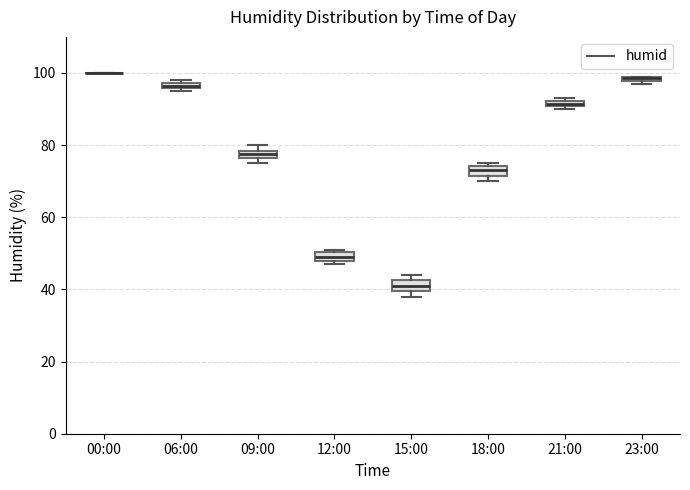

Where is the upper edge of the box for 15:00 on the y-axis? The values are not printed on the chart, so give them approximately, as read against the axis.

42